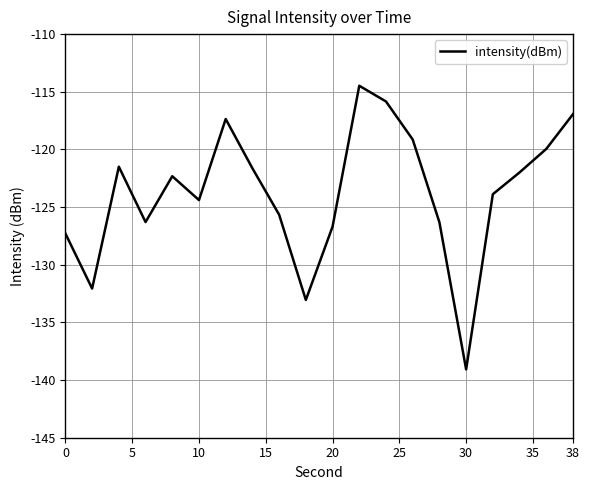

How many lines are shown in the chart?

1